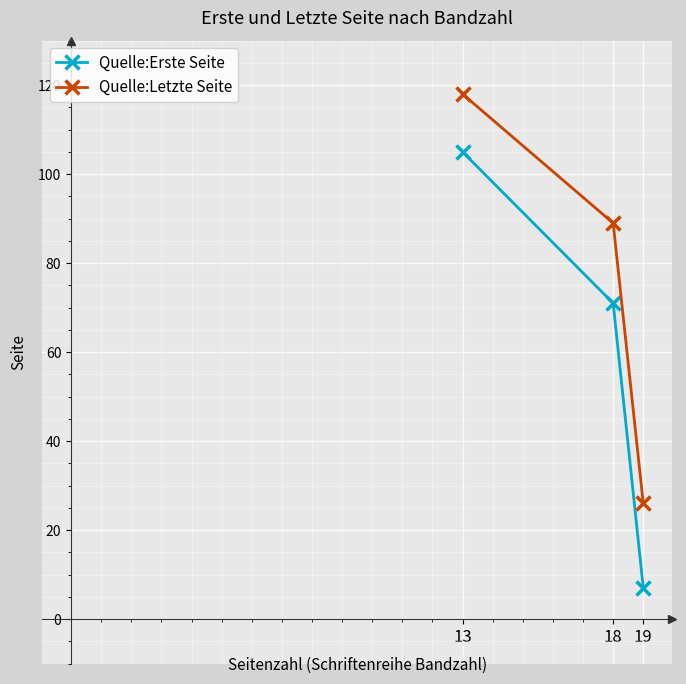

At which category does the chart reach its peak across all series?

13